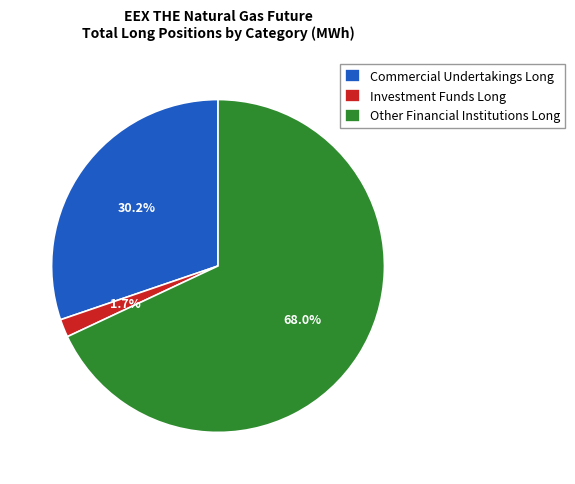

To the nearest percent, what portion does Other Financial Institutions Long represent?

68%